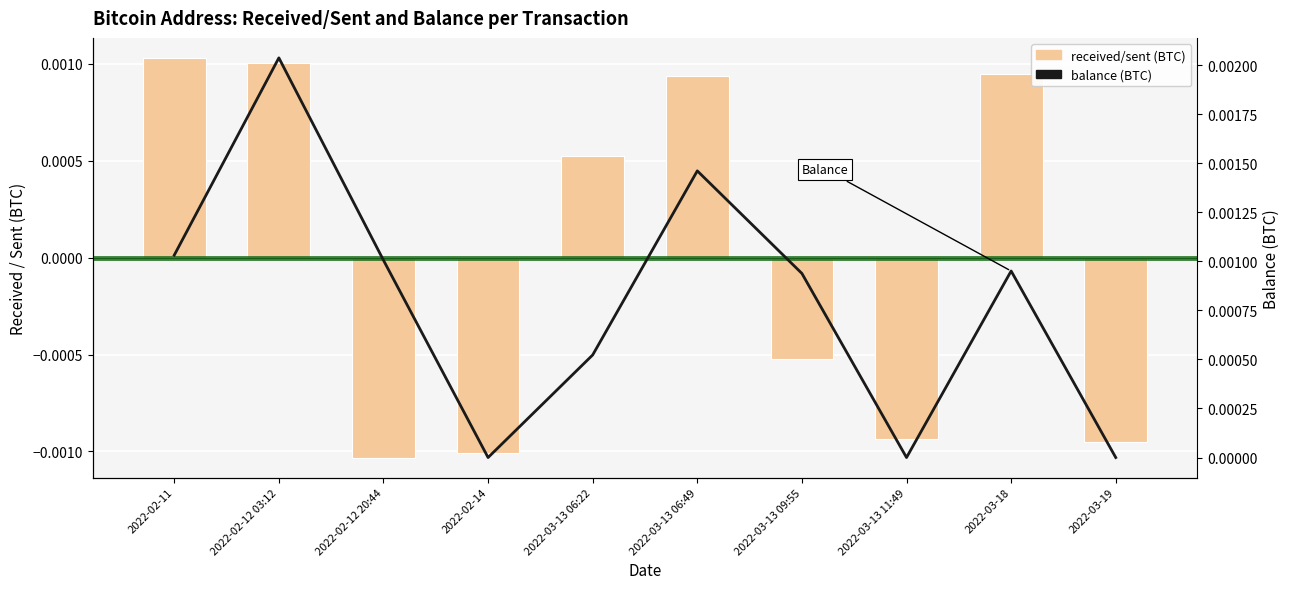

List the series in order of their peak value, highest first.

balance, received/sent